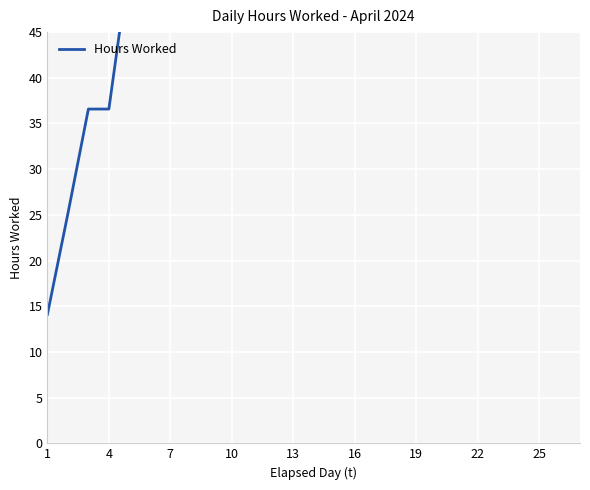

What is the change in value from 1 to 22?

+58.5